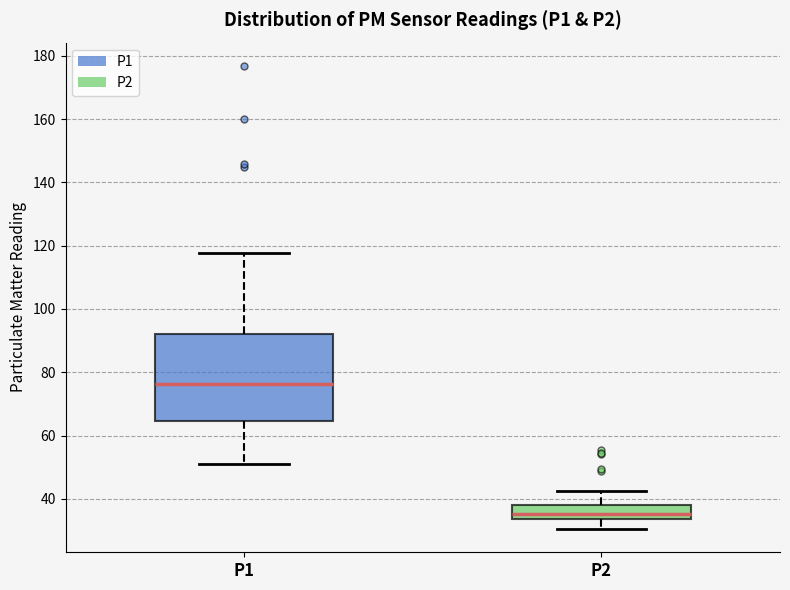

Reading left to right, transcribe this box plot: for each box, give where its median line is, the range the box spans, and where its two whiskers end, as read against the y-axis. The values are not printed on the chart, so give them approximately, as read against the axis.

P1: median 76, box 64 to 92, whiskers 50 to 118
P2: median 36, box 34 to 38, whiskers 30 to 42